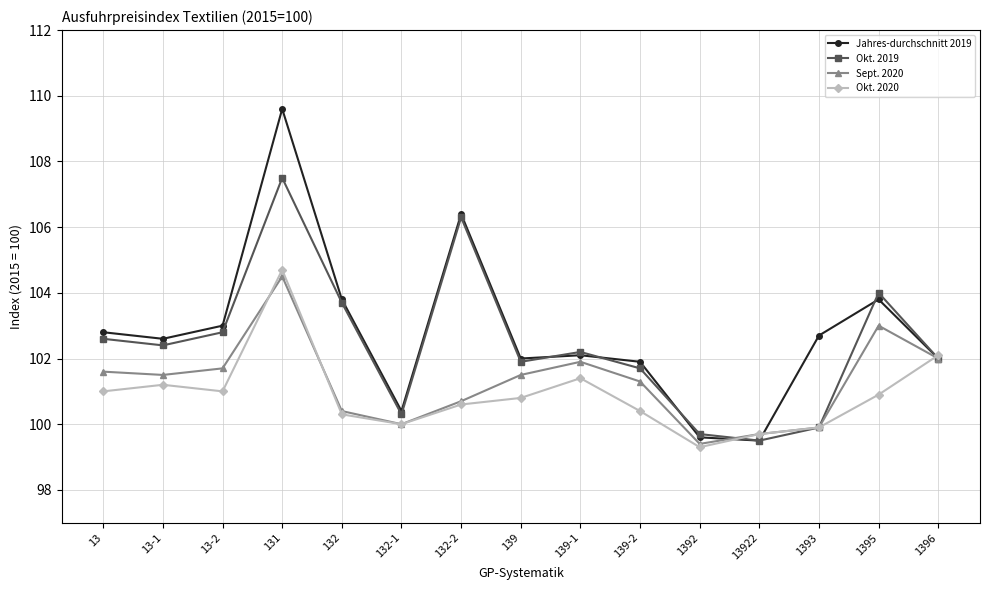

The value of Okt. 2019 at 139 is 101.9. True or false?

True